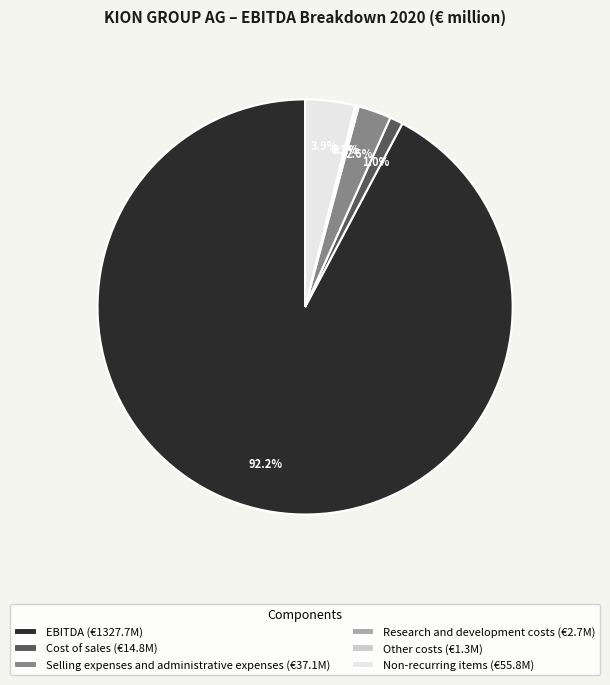

Which has a higher value, EBITDA (€1327.7M) or Selling expenses and administrative expenses (€37.1M)?

EBITDA (€1327.7M)